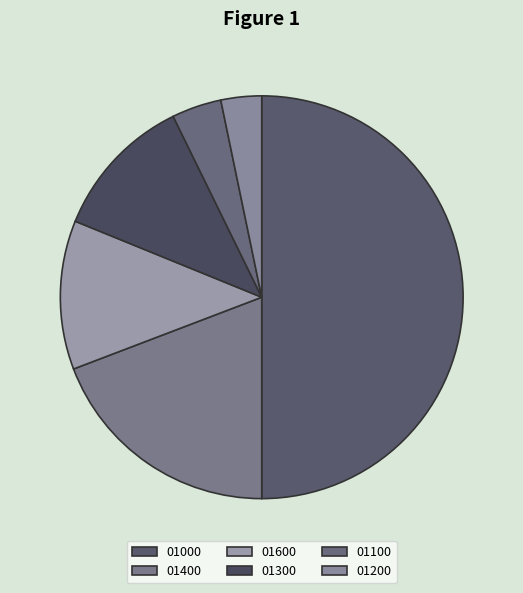

True or false: 01400 accounts for 19% of the total.

True